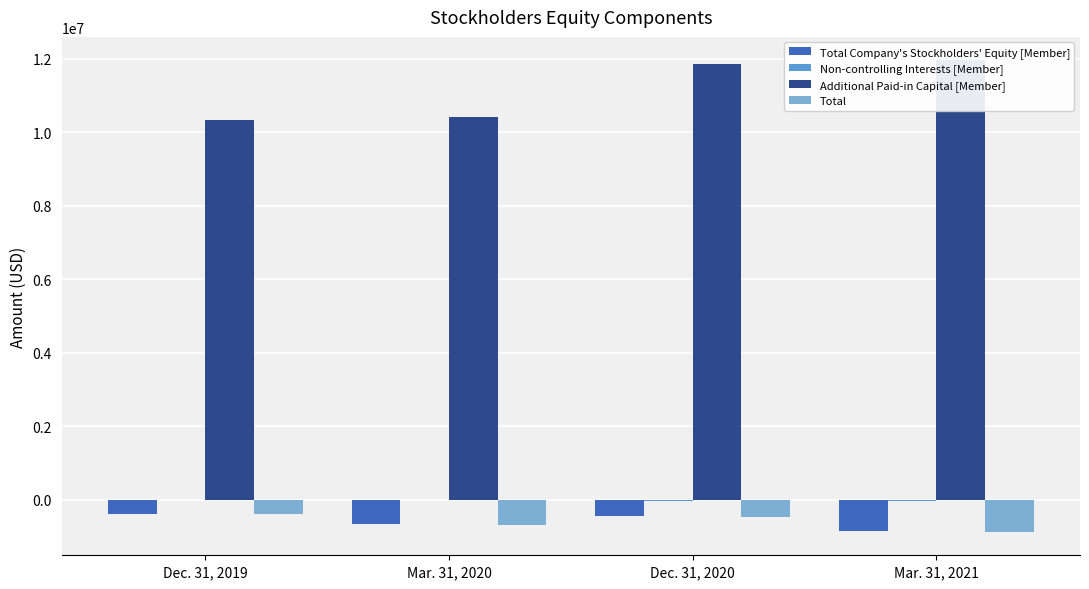

Count the Total Company's Stockholders' Equity [Member] values in the range -676989 to -381066.

3